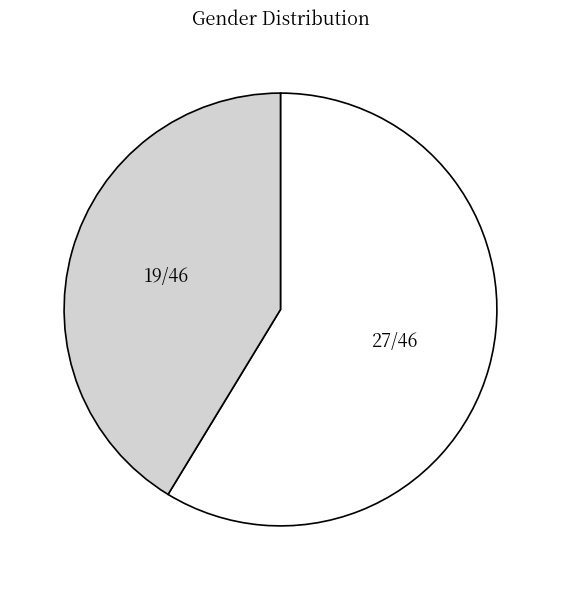

Does any single category account for the majority?

Yes